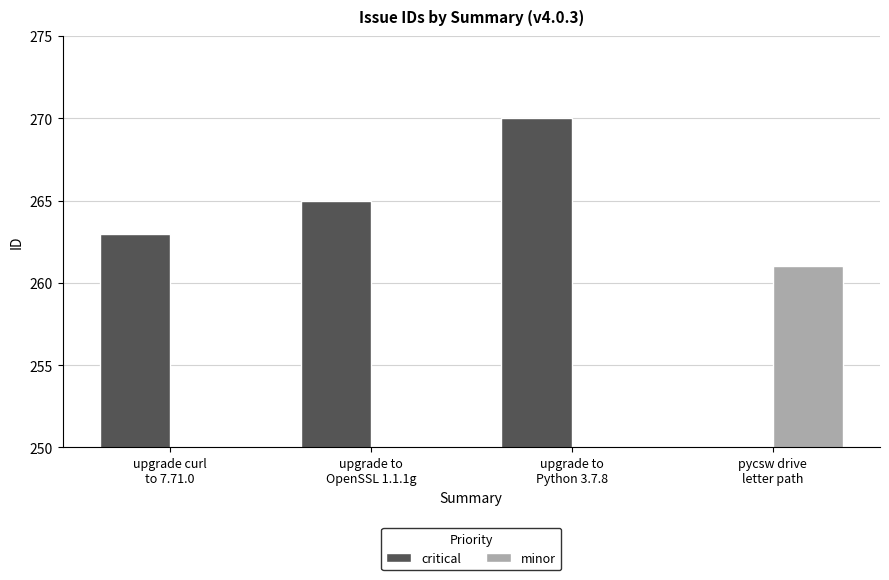

What is the average value of the critical series?

266